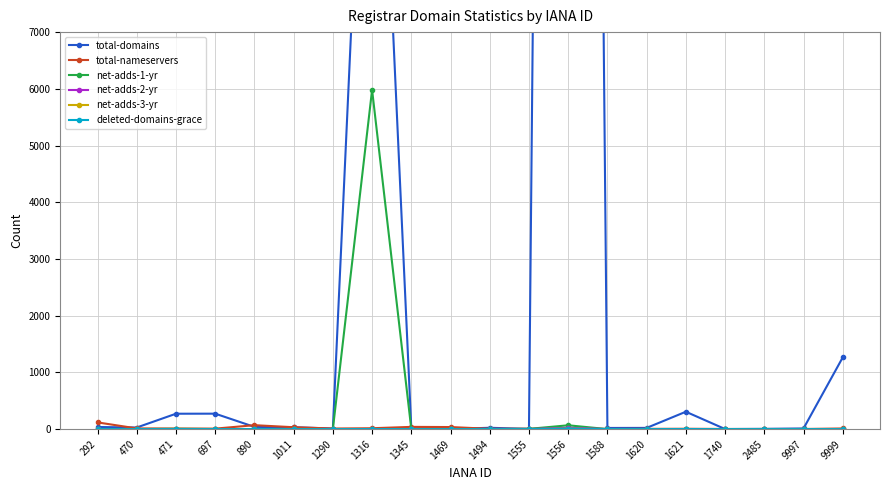

Reading left to right, transcribe all the data shown in this chart.

total-domains: 292=37	470=28	471=271	697=272	890=39	1011=33	1290=10	1316=15080	1345=14	1469=3	1494=23	1555=4	1556=72537	1588=20	1620=21	1621=306	1740=1	2485=4	9997=11	9999=1264
total-nameservers: 292=118	470=12	471=10	697=8	890=69	1011=33	1290=10	1316=15	1345=39	1469=36	1494=5	1555=6	1556=15	1588=2	1620=4	1621=6	1740=2	2485=2	9997=2	9999=11
net-adds-1-yr: 292=0	470=0	471=5	697=1	890=1	1011=1	1290=0	1316=5982	1345=0	1469=0	1494=0	1555=4	1556=67	1588=0	1620=0	1621=1	1740=0	2485=0	9997=0	9999=0
net-adds-2-yr: 292=0	470=0	471=0	697=0	890=0	1011=0	1290=0	1316=0	1345=0	1469=0	1494=0	1555=0	1556=24	1588=0	1620=0	1621=0	1740=0	2485=0	9997=0	9999=0
net-adds-3-yr: 292=0	470=0	471=0	697=0	890=0	1011=0	1290=0	1316=0	1345=0	1469=0	1494=0	1555=0	1556=9	1588=0	1620=0	1621=1	1740=0	2485=0	9997=0	9999=0
deleted-domains-grace: 292=0	470=0	471=0	697=0	890=0	1011=0	1290=0	1316=1	1345=0	1469=0	1494=0	1555=0	1556=9	1588=0	1620=0	1621=1	1740=0	2485=0	9997=0	9999=0